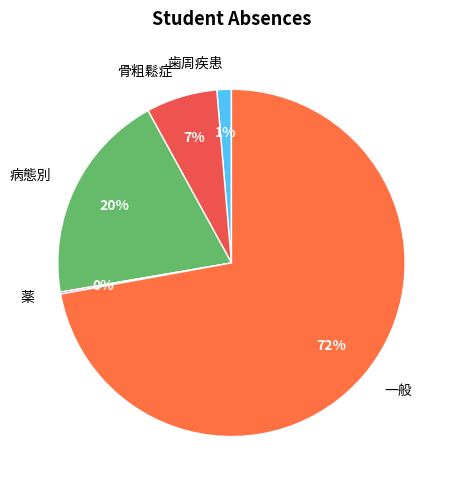

The 一般 slice represents 72% of the pie. True or false?

True